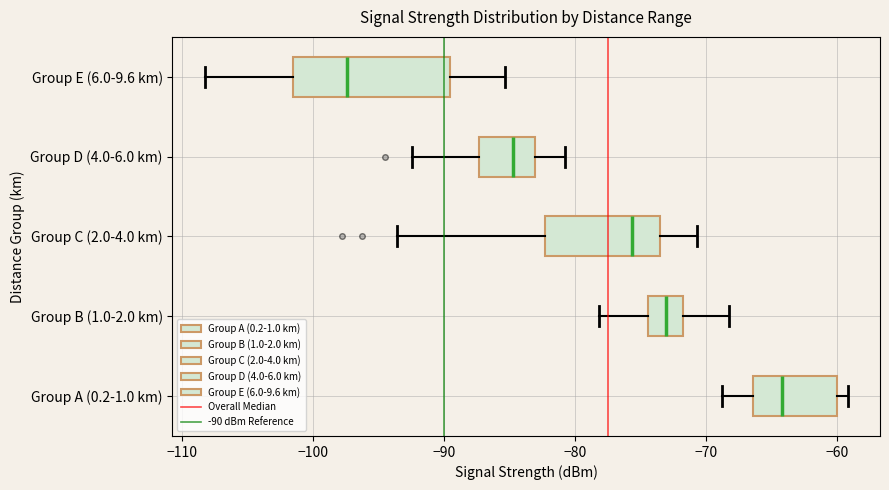

Reading bottom to top, read every box against the x-axis: the position of its median line, the range the box covers, and the ends of its whiskers. The values are not printed on the chart, so give them approximately, as read against the axis.

Group A (0.2-1.0 km): median -64, box -66 to -60, whiskers -69 to -59
Group B (1.0-2.0 km): median -73, box -74 to -72, whiskers -78 to -68
Group C (2.0-4.0 km): median -76, box -82 to -74, whiskers -94 to -71
Group D (4.0-6.0 km): median -85, box -87 to -83, whiskers -92 to -81
Group E (6.0-9.6 km): median -97, box -102 to -90, whiskers -108 to -85